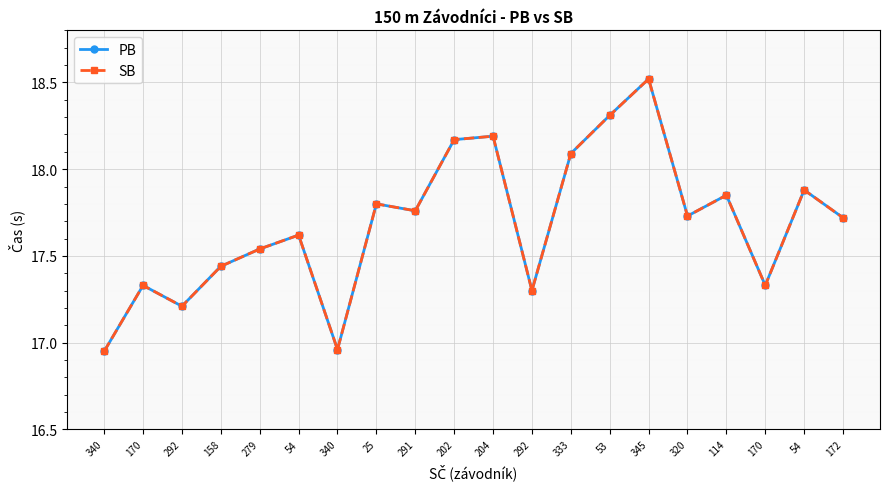

Between 279 and 25, which series saw the biggest shift?

PB